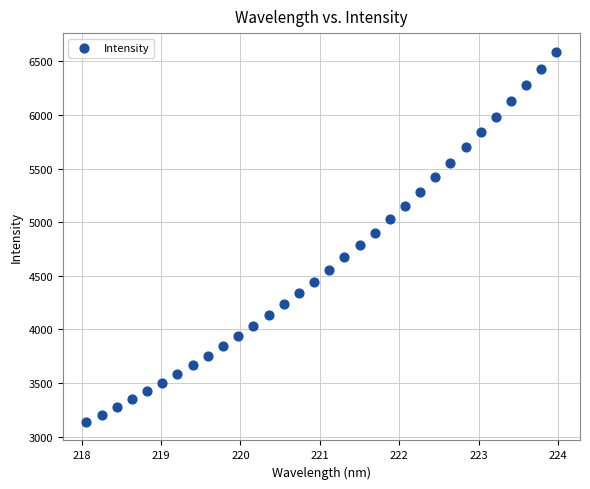

What is the range of X values (max minus min)?

5.9